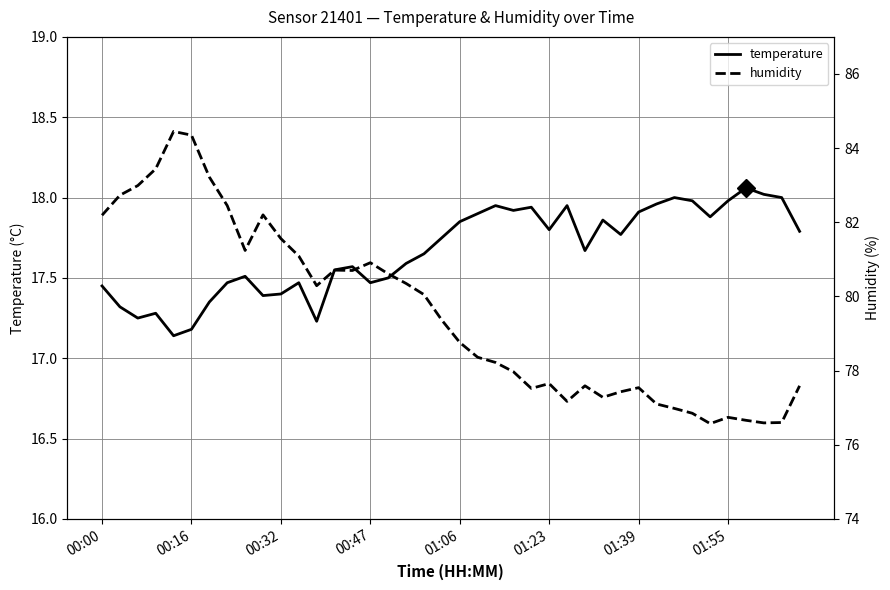

True or false: temperature has a value of 17.2 at 00:16.

True